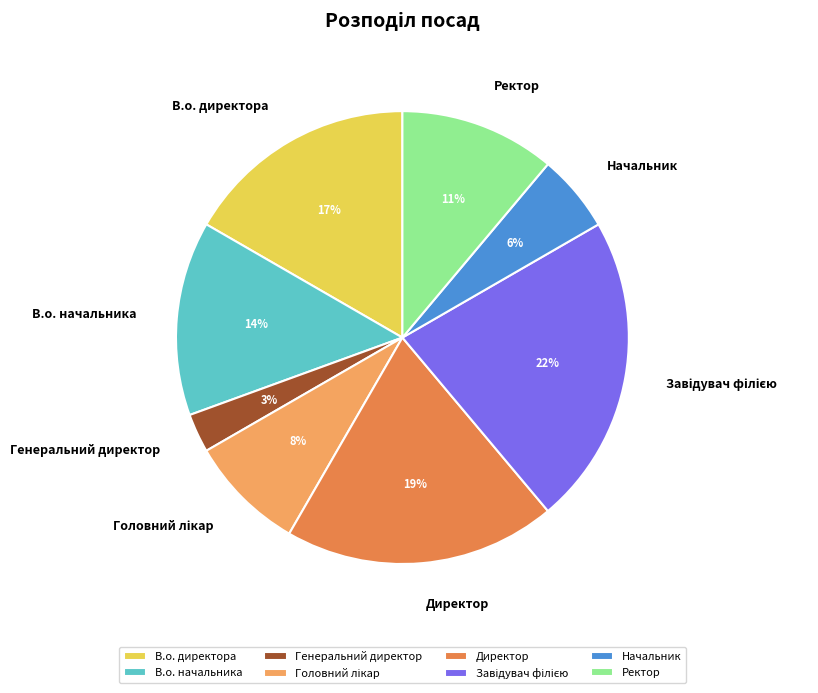

Which slice is the smallest?

Генеральний директор